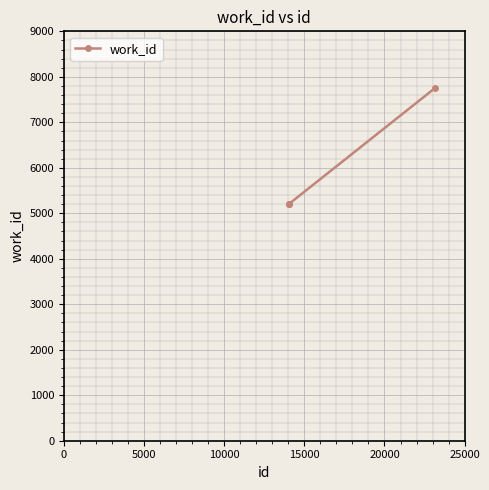

What is the average value?

6060